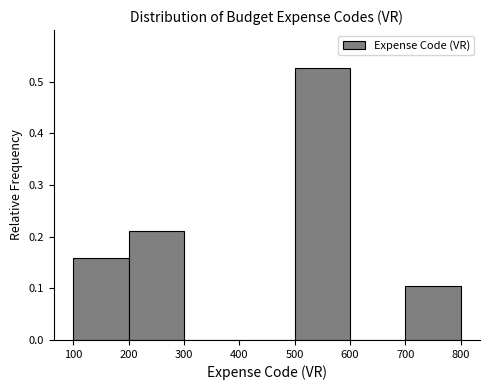

Reading left to right, transcribe this chart: for each bar, give the range it covers on the x-axis and its height. The values are not printed on the chart, so give them approximately, as read against the axis.

100 to 200: 0.16
200 to 300: 0.21
300 to 400: 0
400 to 500: 0
500 to 600: 0.53
600 to 700: 0
700 to 800: 0.11